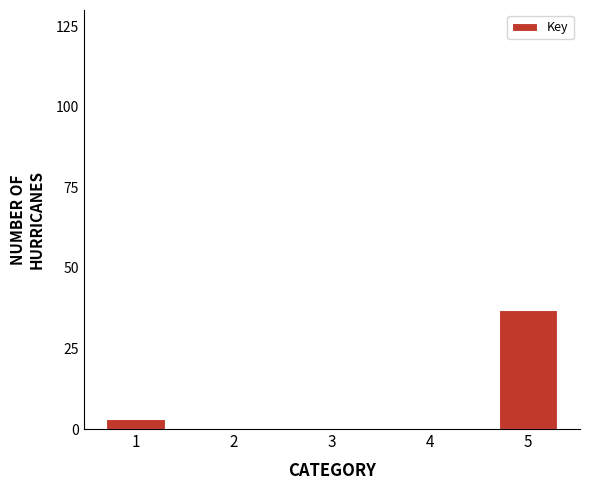

Reading left to right, extract all data points from this chart.

1=3	2=0	3=0	4=0	5=37